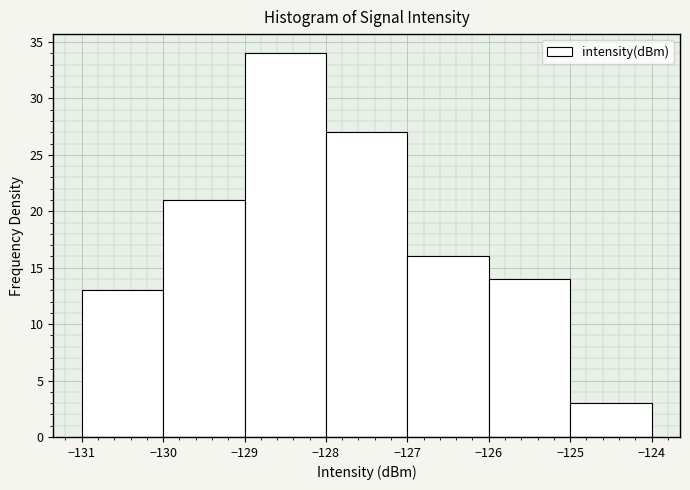

Reading left to right, list every bar in this chart as the range it spans on the x-axis followed by its height. The values are not printed on the chart, so give them approximately, as read against the axis.

-131 to -130: 13
-130 to -129: 21
-129 to -128: 34
-128 to -127: 27
-127 to -126: 16
-126 to -125: 14
-125 to -124: 3